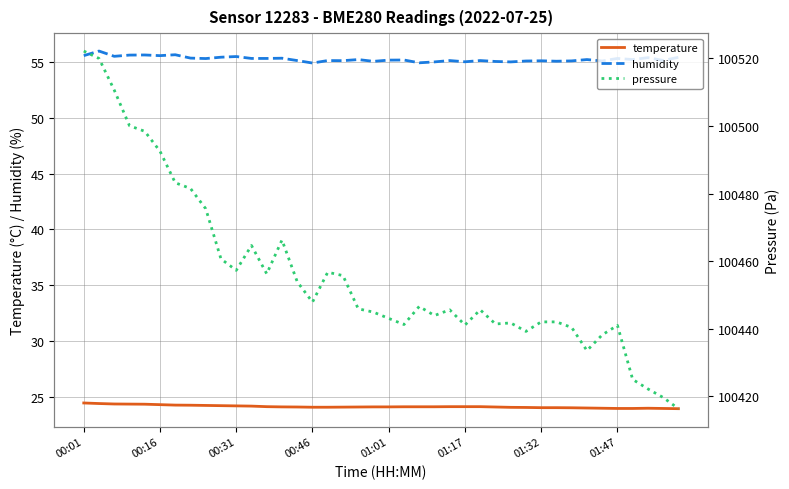

True or false: pressure and temperature intersect in this chart.

False